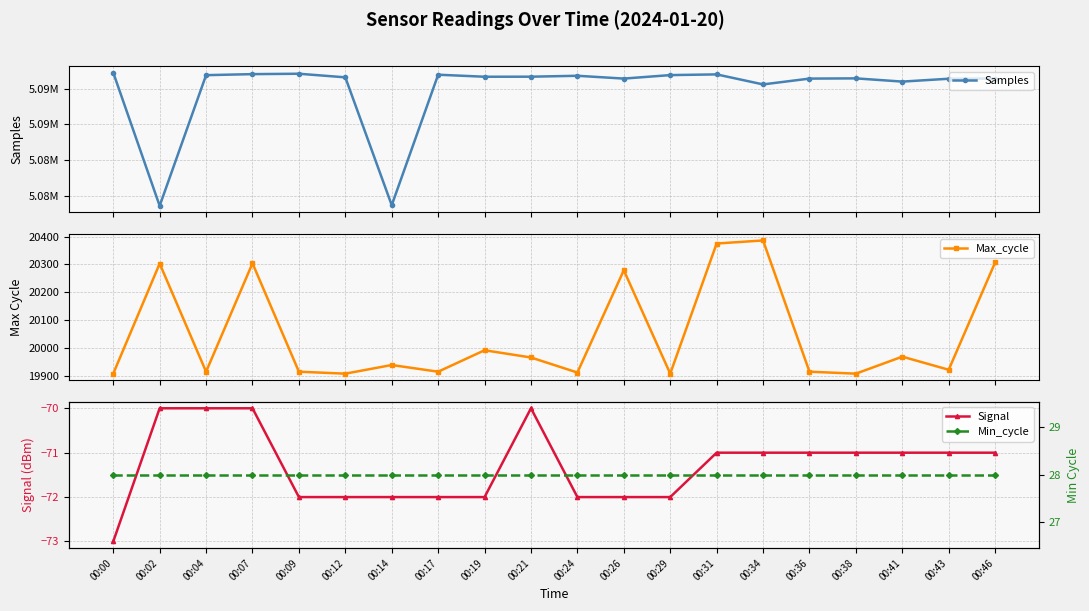

True or false: Min_cycle has a value of 47 at 00:46.

False